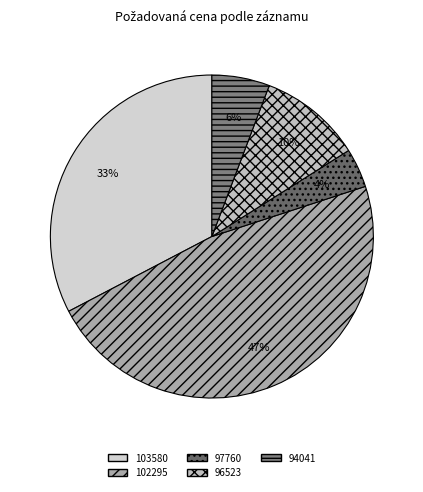

Approximately how many times larger is the value at 96523 compared to 102295?

0.2